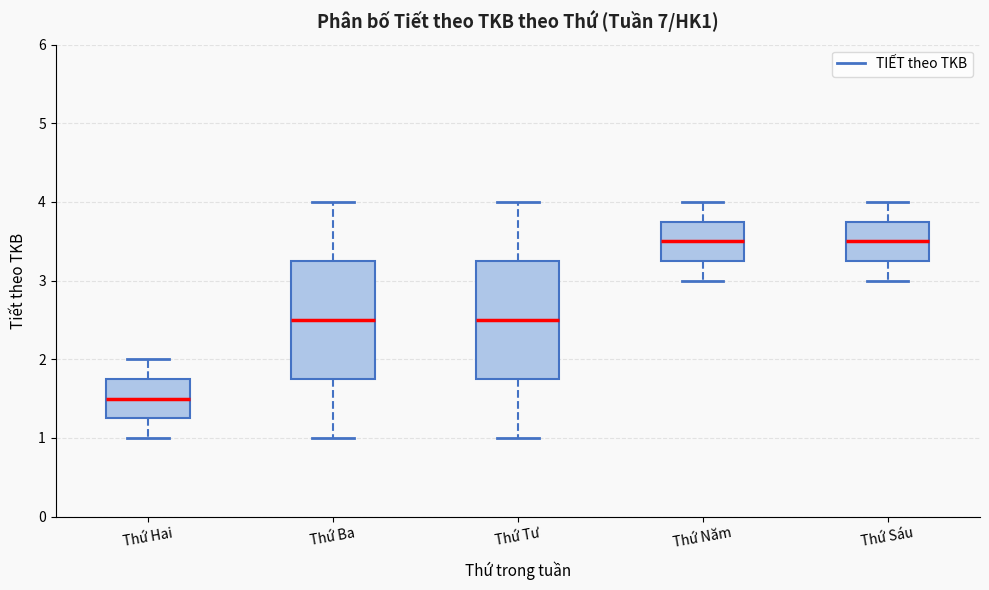

Reading left to right, transcribe this box plot: for each box, give where its median line is, the range the box spans, and where its two whiskers end, as read against the y-axis. The values are not printed on the chart, so give them approximately, as read against the axis.

Thứ Hai: median 1.5, box 1.3 to 1.8, whiskers 1.0 to 2.0
Thứ Ba: median 2.5, box 1.8 to 3.3, whiskers 1.0 to 4.0
Thứ Tư: median 2.5, box 1.8 to 3.3, whiskers 1.0 to 4.0
Thứ Năm: median 3.5, box 3.3 to 3.8, whiskers 3.0 to 4.0
Thứ Sáu: median 3.5, box 3.3 to 3.8, whiskers 3.0 to 4.0